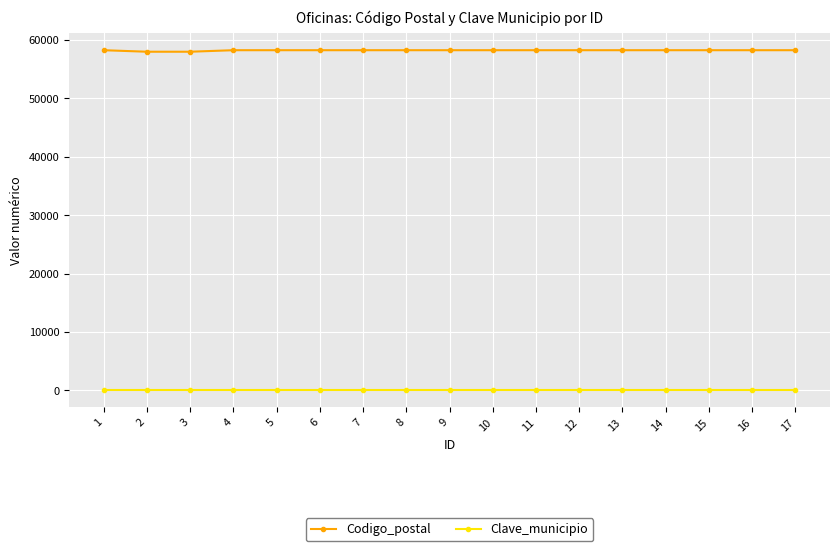

What are all the series names shown in the legend?

Codigo_postal, Clave_municipio